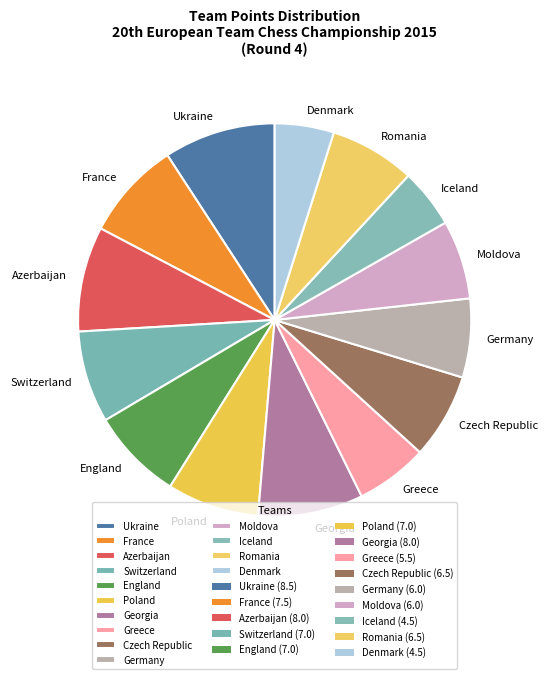

Between Czech Republic and Georgia, which is larger?

Georgia